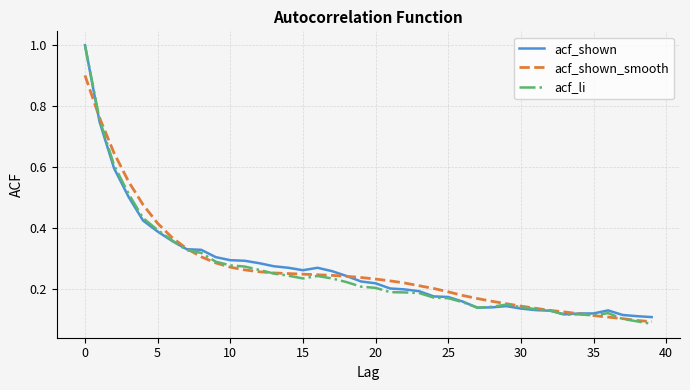

What are all the series names shown in the legend?

acf_shown, acf_shown_smooth, acf_li